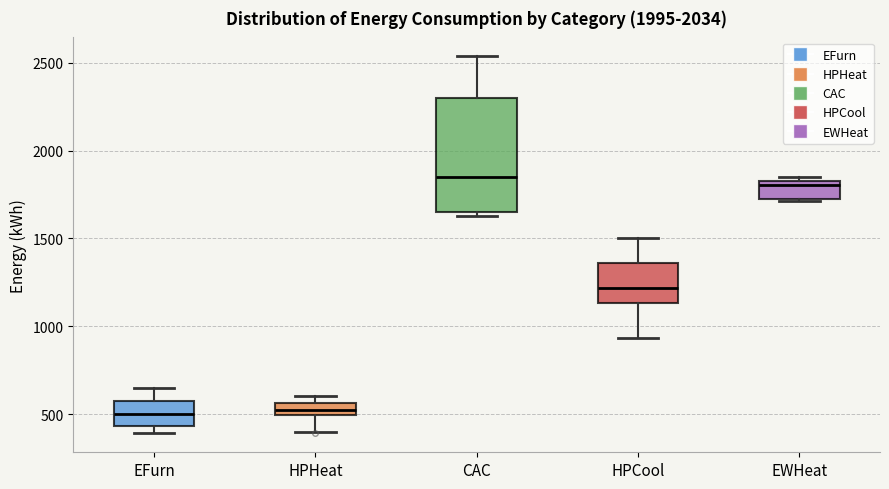

Comparing the boxes themselves (not the whiskers), which one is the tallest?

CAC